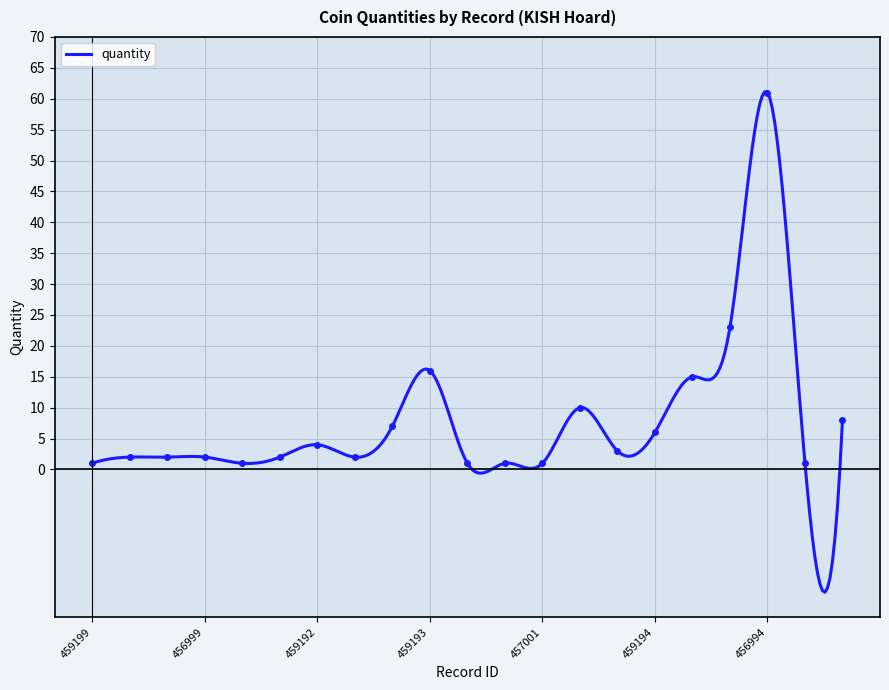

What is the label of the 7th point from the right?

459196